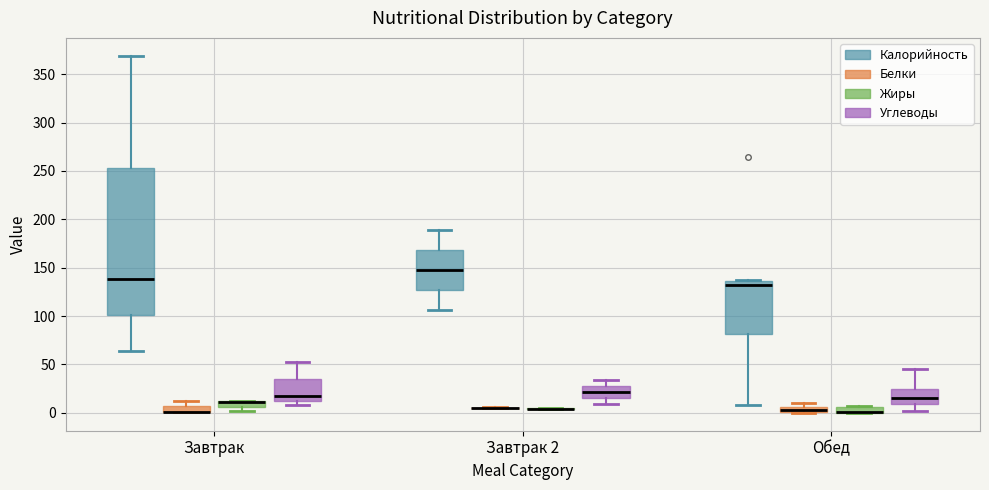

Where is the upper edge of the box for Обед (Углеводы) on the y-axis? The values are not printed on the chart, so give them approximately, as read against the axis.

25